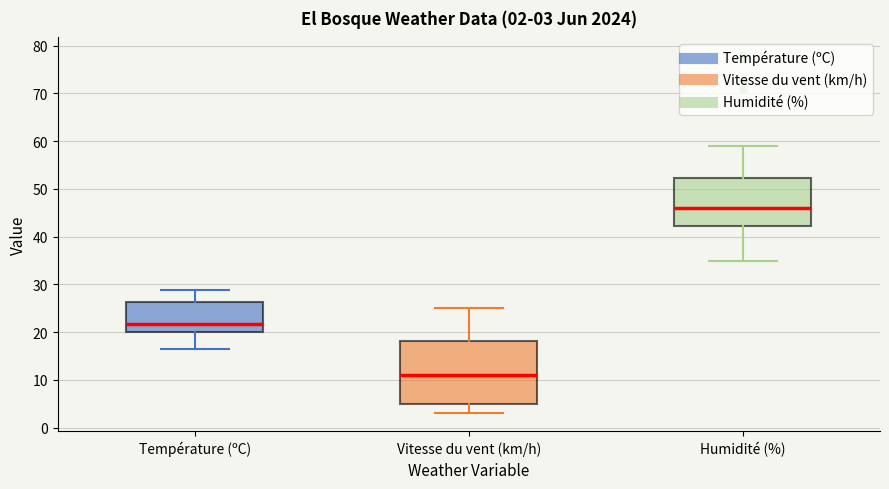

Which box is the tallest, from its lower edge to its upper edge?

Vitesse du vent (km/h)